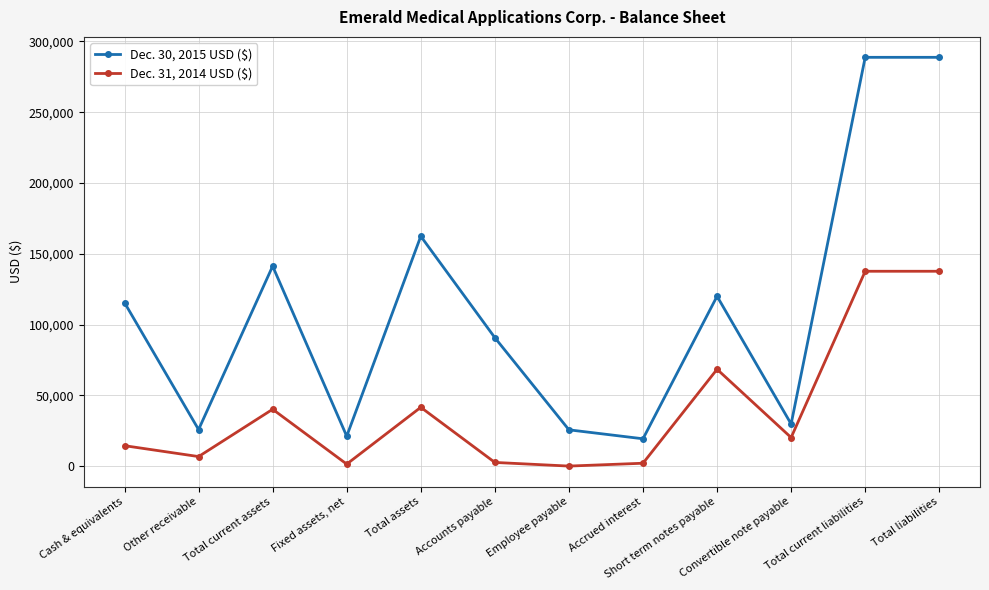

Does the chart display data point markers on the line(s)?

Yes